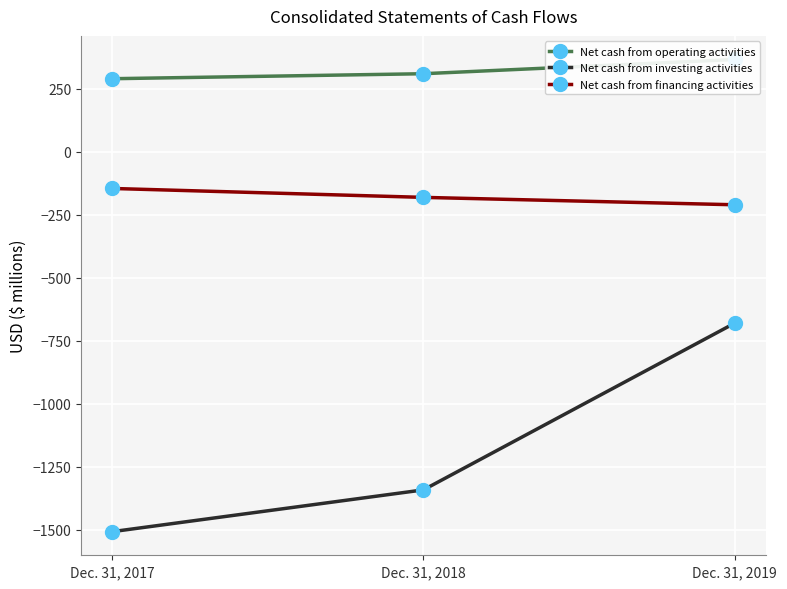

What is the difference between the maximum and minimum values in the Net cash from financing activities series?

64.7